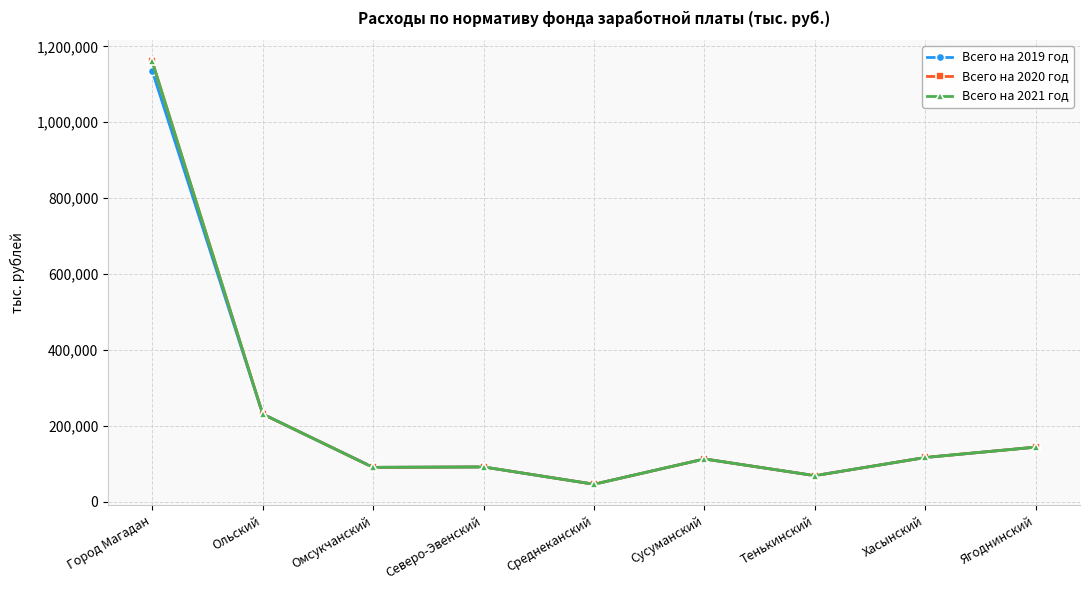

Does the chart have visible grid lines?

Yes